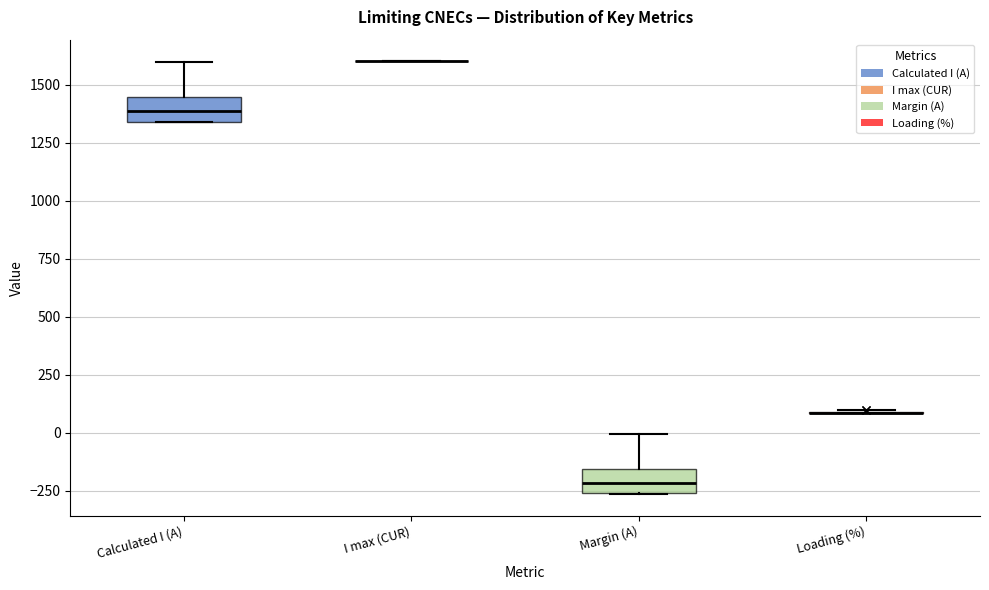

Reading left to right, transcribe this box plot: for each box, give where its median line is, the range the box spans, and where its two whiskers end, as read against the y-axis. The values are not printed on the chart, so give them approximately, as read against the axis.

Calculated I (A): median 1400, box 1350 to 1450, whiskers 1350 to 1600
I max (CUR): box collapsed to a line at 1600, whiskers 1600 to 1600
Margin (A): median -200, box -250 to -150, whiskers -250 to 0
Loading (%): box collapsed to a line at 100, whiskers 100 to 100